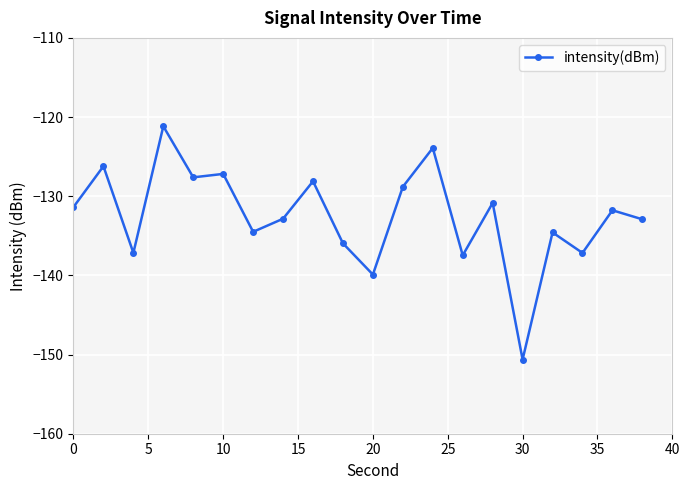

What is the value of the 12th point from the left?

-128.8